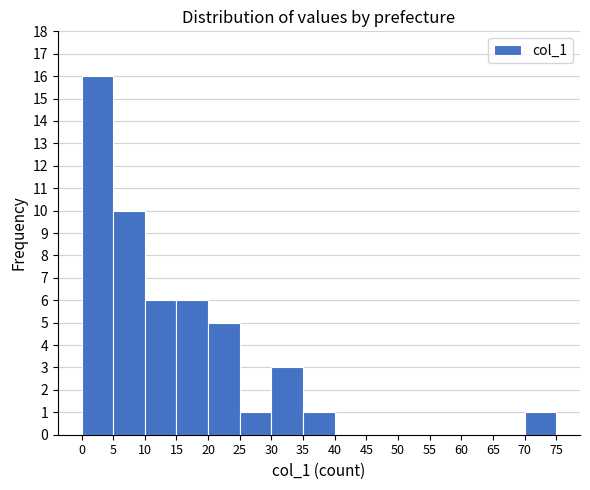

Which range on the x-axis has the tallest bar?

0 to 5